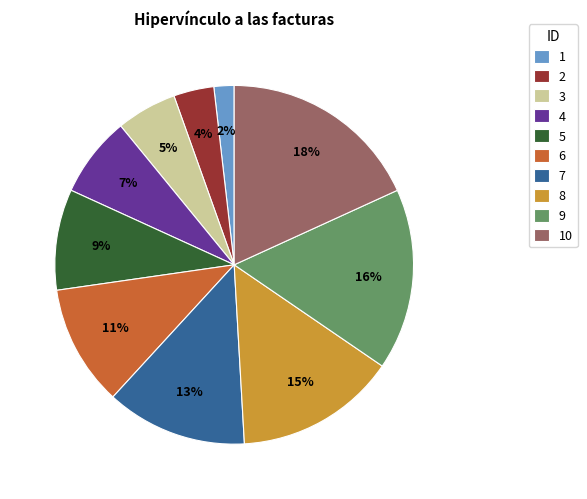

How many segments does this pie chart have?

10